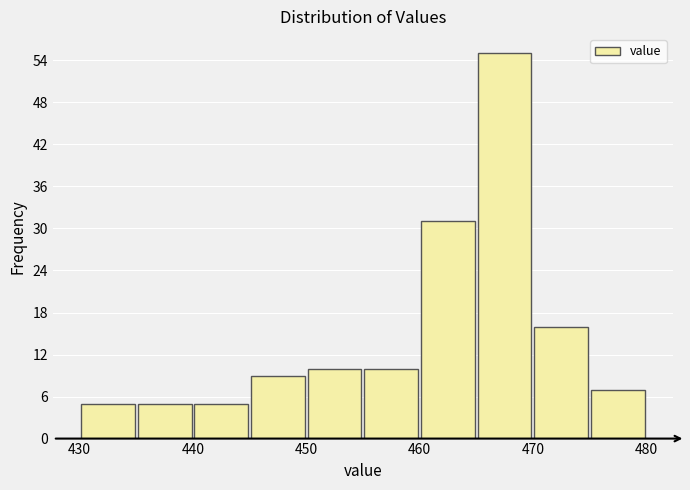

Over which range of the x-axis is the bar tallest?

465 to 470